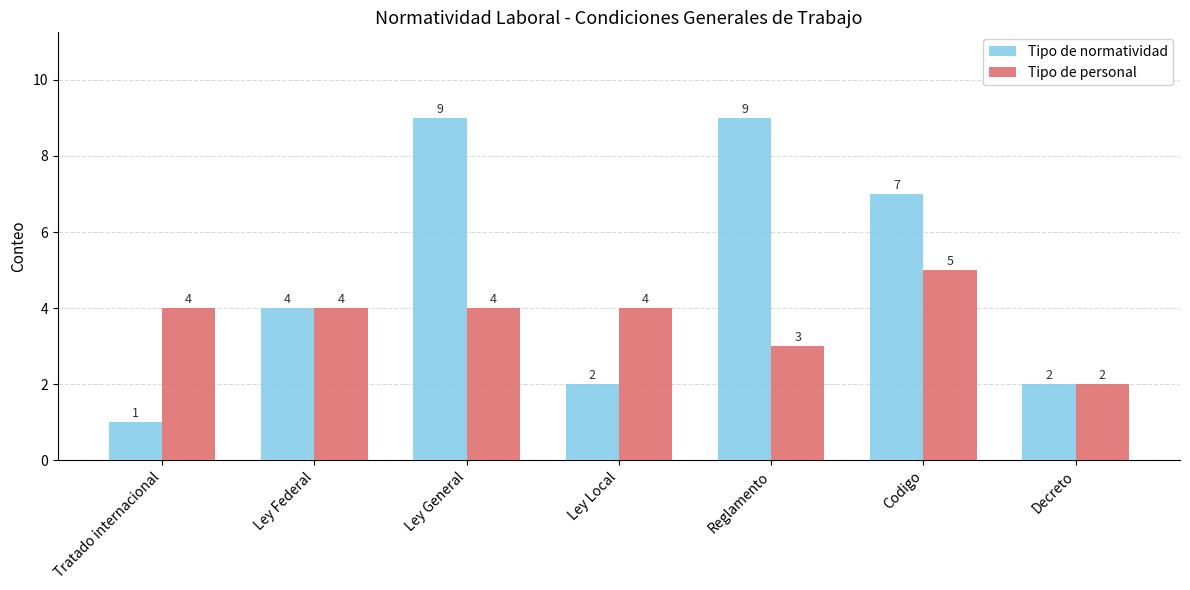

The Tipo de normatividad series shows 3 at Decreto. True or false?

False